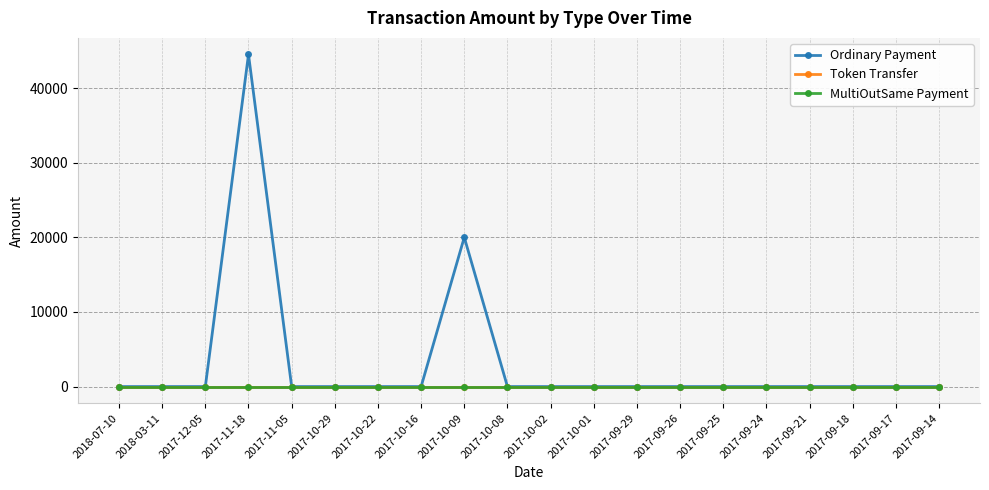

At which category is the sum across all series the highest?

2017-11-18